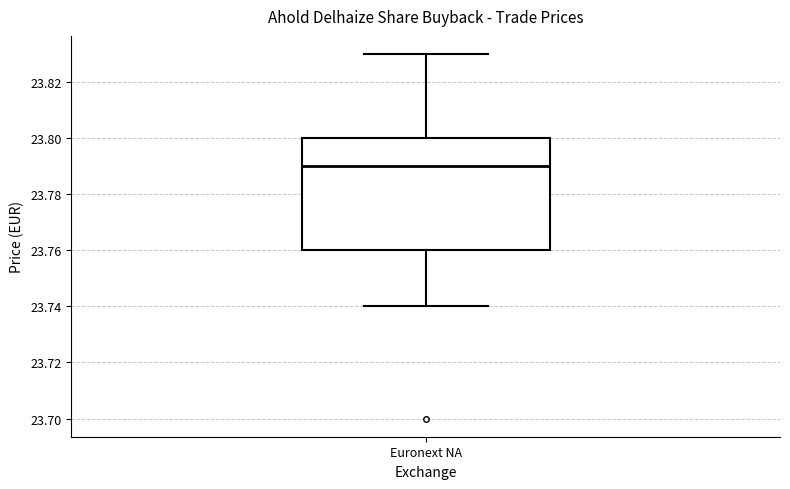

Where does the upper whisker of the box for Euronext NA end on the y-axis? The values are not printed on the chart, so give them approximately, as read against the axis.

23.83